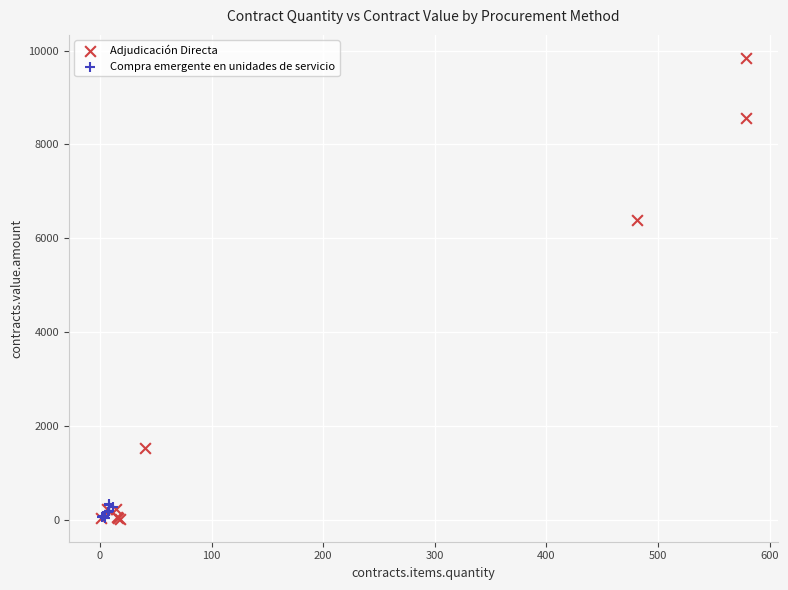

Which series reaches the maximum Y coordinate?

Adjudicación Directa